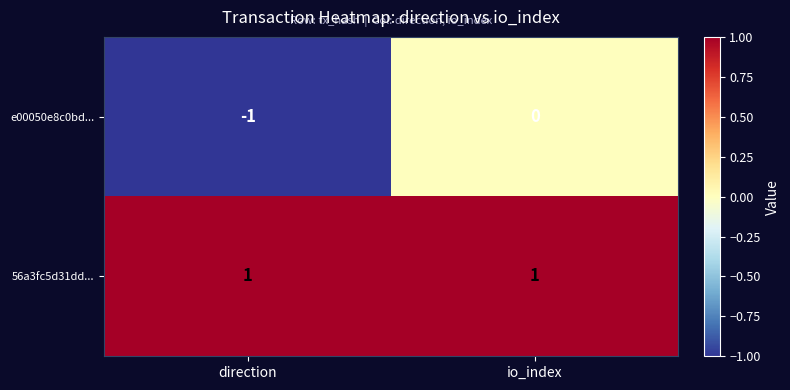

Reading left to right, what are all the values shown in this chart?

e00050e8c0bd...: direction=-1	io_index=0
56a3fc5d31dd...: direction=1	io_index=1